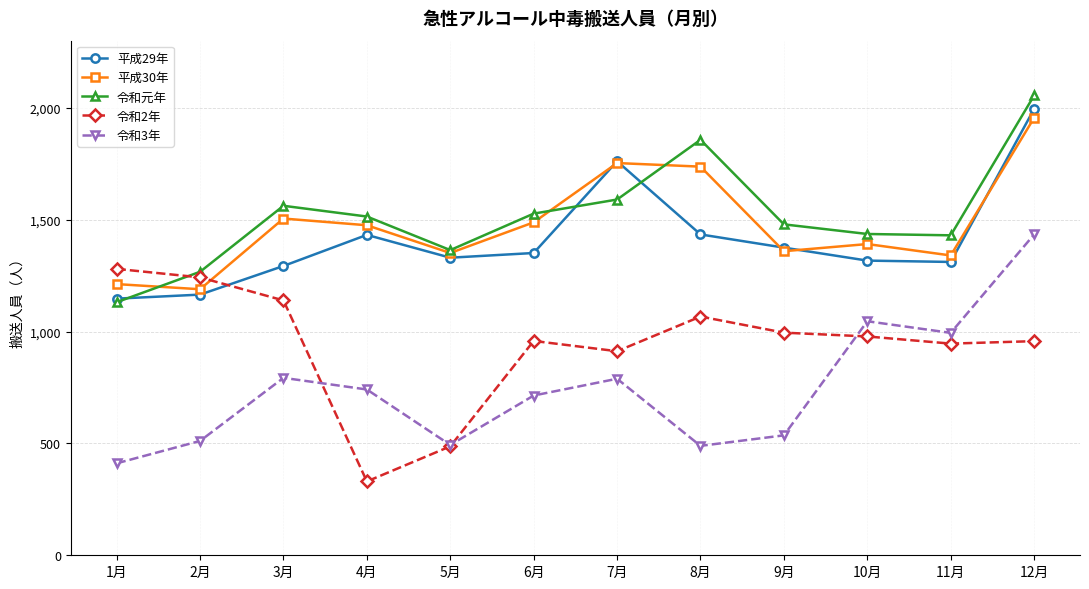

Is this an area chart (filled region under the line)?

No